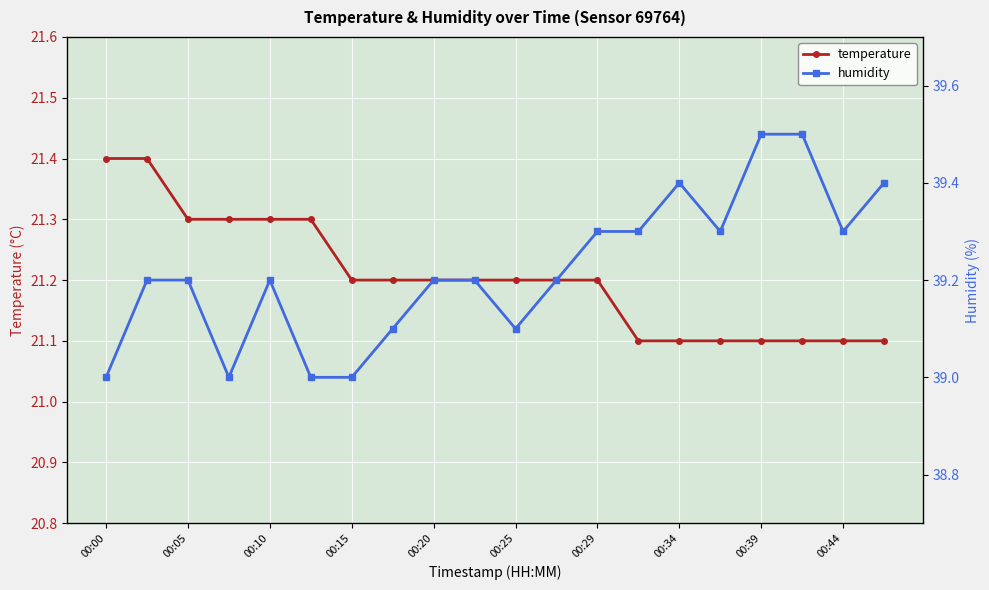

What is the difference between the maximum and minimum values in the temperature series?

0.3